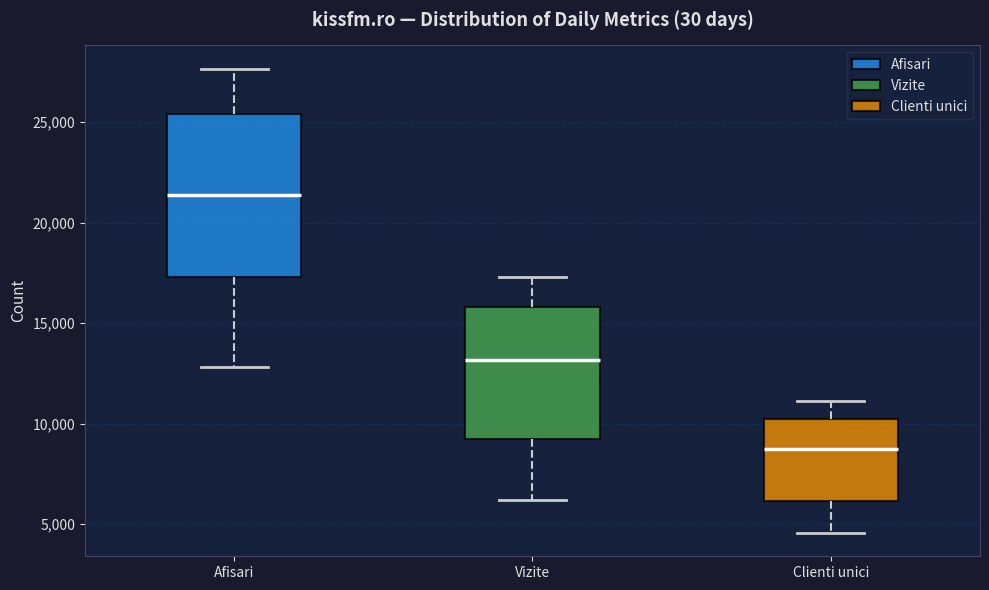

Where is the lower edge of the box for Vizite on the y-axis? The values are not printed on the chart, so give them approximately, as read against the axis.

9000